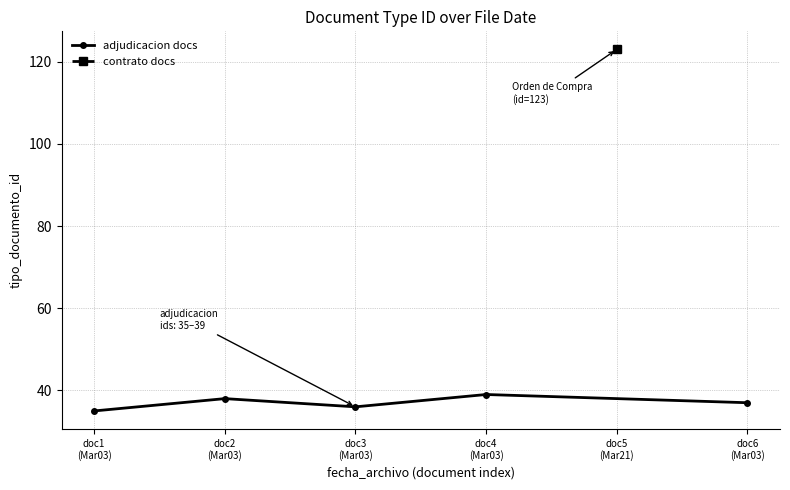

How many interior local valleys does the adjudicacion docs series have?

1